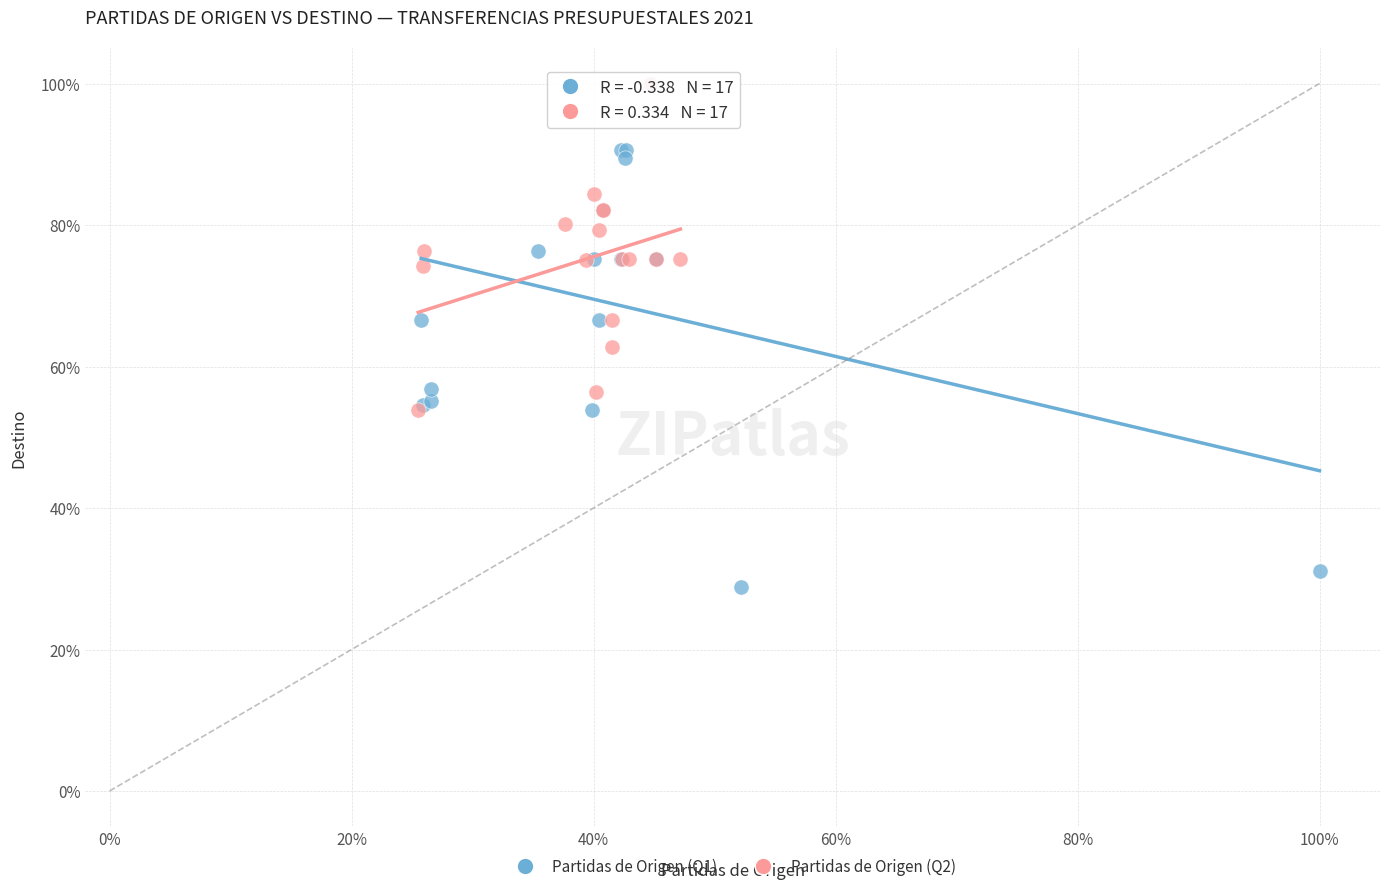

What are all the series names shown in the legend?

Partidas de Origen (Q1), Partidas de Origen (Q2)